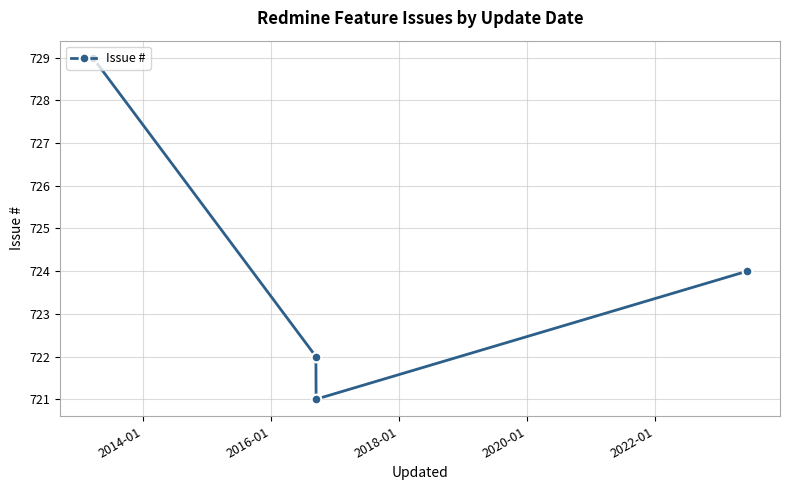

Reading left to right, extract all data points from this chart.

729	722	721	724